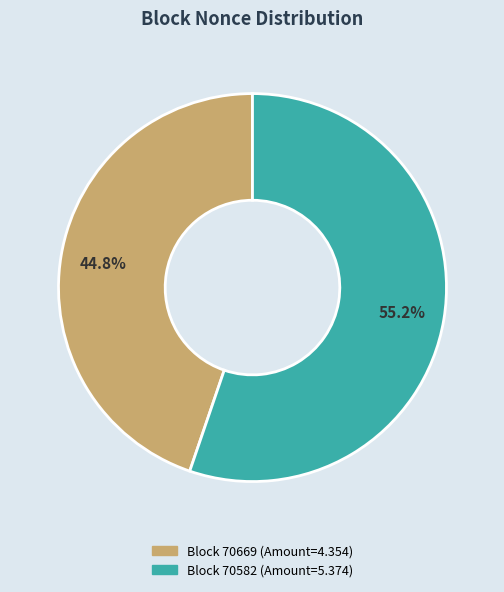

Is there a majority slice in this chart?

Yes